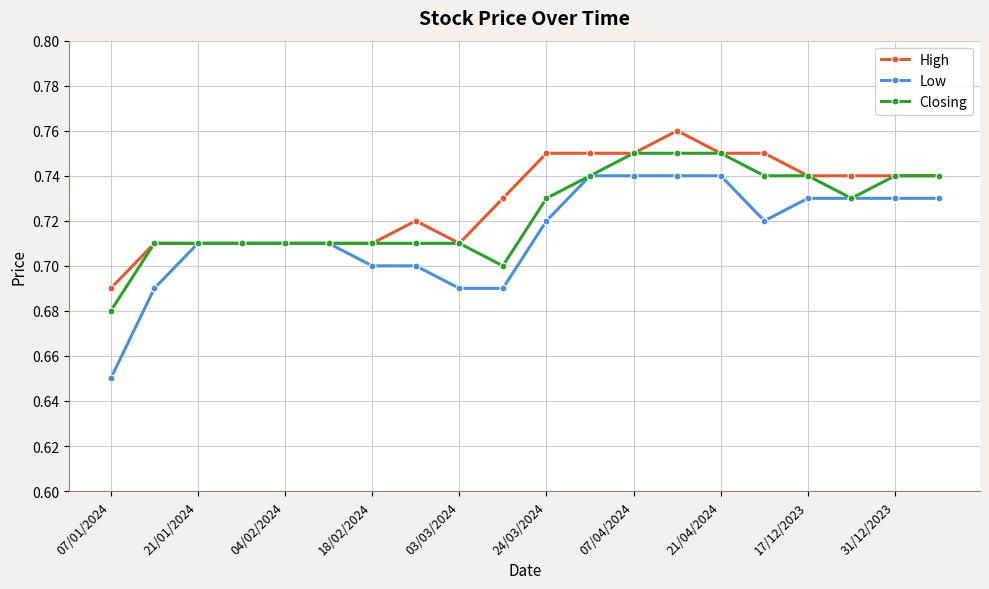

Which series has the widest spread of values?

Low